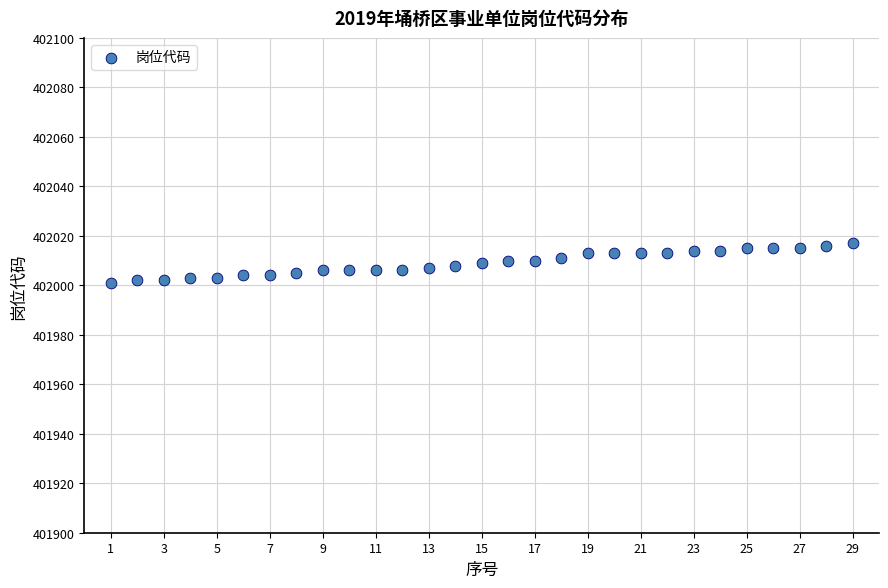

What is the range of Y values (max minus min)?

16